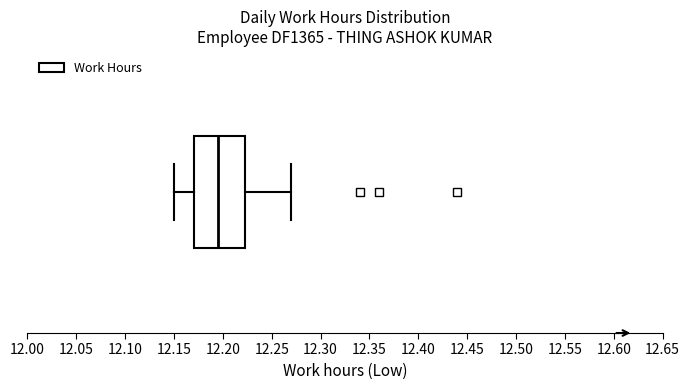

Read this box plot against the x-axis: the position of the median line, the range covered by the box, and the ends of both whiskers. The values are not printed on the chart, so give them approximately, as read against the axis.

median 12.195, box 12.170 to 12.225, whiskers 12.150 to 12.270